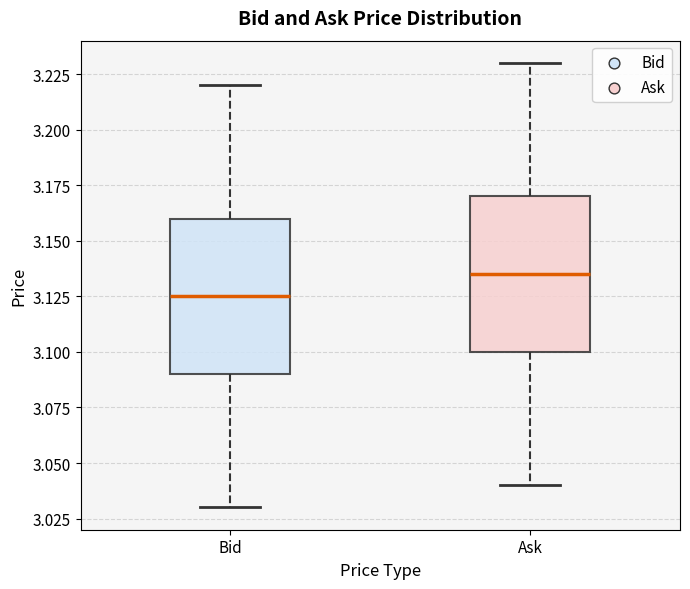

Where does the upper whisker of the box for Ask end on the y-axis? The values are not printed on the chart, so give them approximately, as read against the axis.

3.230